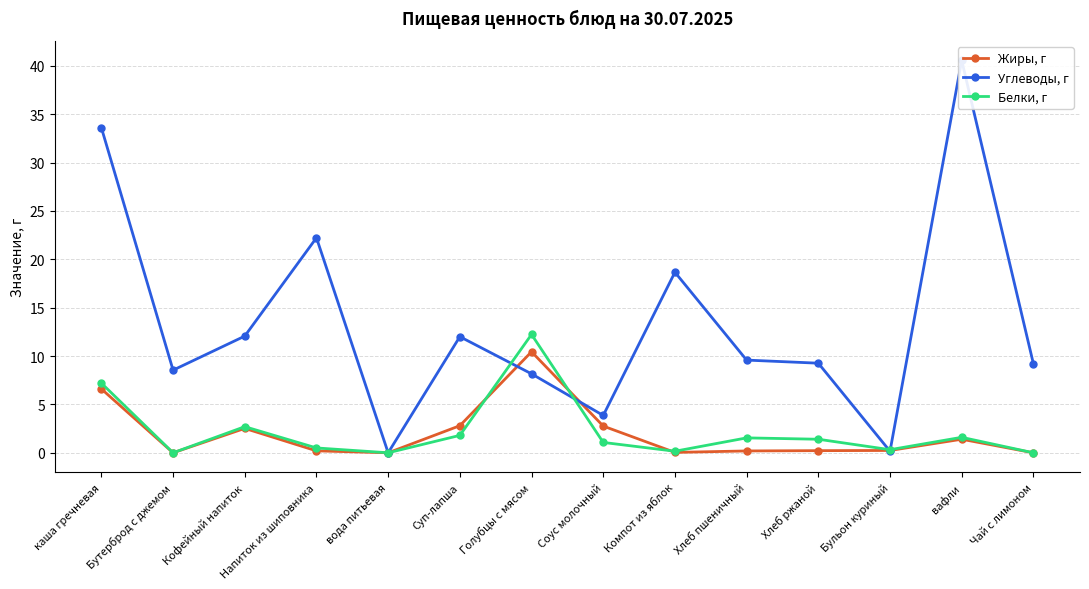

Reading left to right, list all the values displayed in this chart.

Жиры, г: каша гречневая=6.6	Бутерброд с джемом=0.0	Кофейный напиток=2.5	Напиток из шиповника=0.2	вода питьевая=0.0	Суп-лапша=2.8	Голубцы с мясом=10.4	Соус молочный=2.8	Компот из яблок=0.0	Хлеб пшеничный=0.2	Хлеб ржаной=0.2	Бульон куриный=0.2	вафли=1.4	Чай с лимоном=0.0
Углеводы, г: каша гречневая=33.6	Бутерброд с джемом=8.5	Кофейный напиток=12.1	Напиток из шиповника=22.2	вода питьевая=0.0	Суп-лапша=12.0	Голубцы с мясом=8.2	Соус молочный=3.9	Компот из яблок=18.7	Хлеб пшеничный=9.6	Хлеб ржаной=9.3	Бульон куриный=0.2	вафли=40.5	Чай с лимоном=9.2
Белки, г: каша гречневая=7.2	Бутерброд с джемом=0.0	Кофейный напиток=2.7	Напиток из шиповника=0.5	вода питьевая=0.0	Суп-лапша=1.8	Голубцы с мясом=12.2	Соус молочный=1.1	Компот из яблок=0.2	Хлеб пшеничный=1.5	Хлеб ржаной=1.4	Бульон куриный=0.3	вафли=1.6	Чай с лимоном=0.0